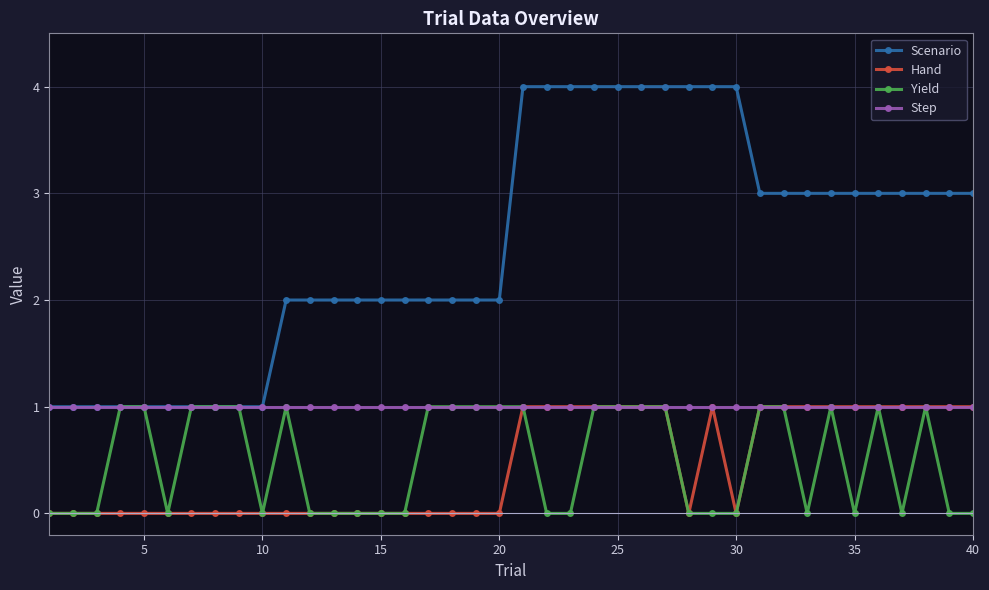

Which series has the largest total across all categories?

Scenario